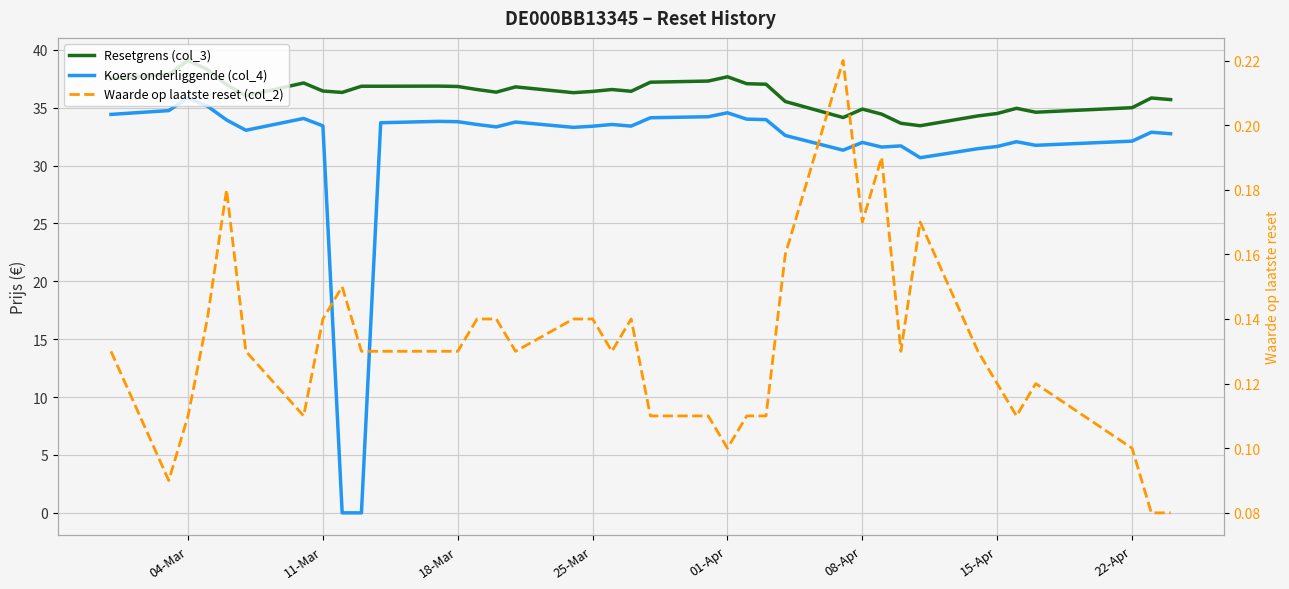

How many interior local valleys does the Koers onderliggende (col_4) series have?

8